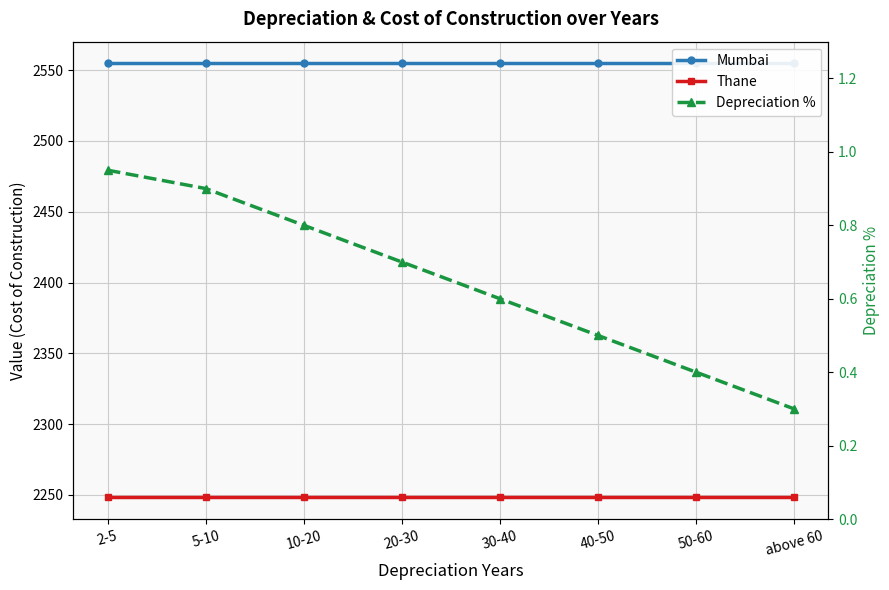

At how many categories does at least one series exceed 8?

8